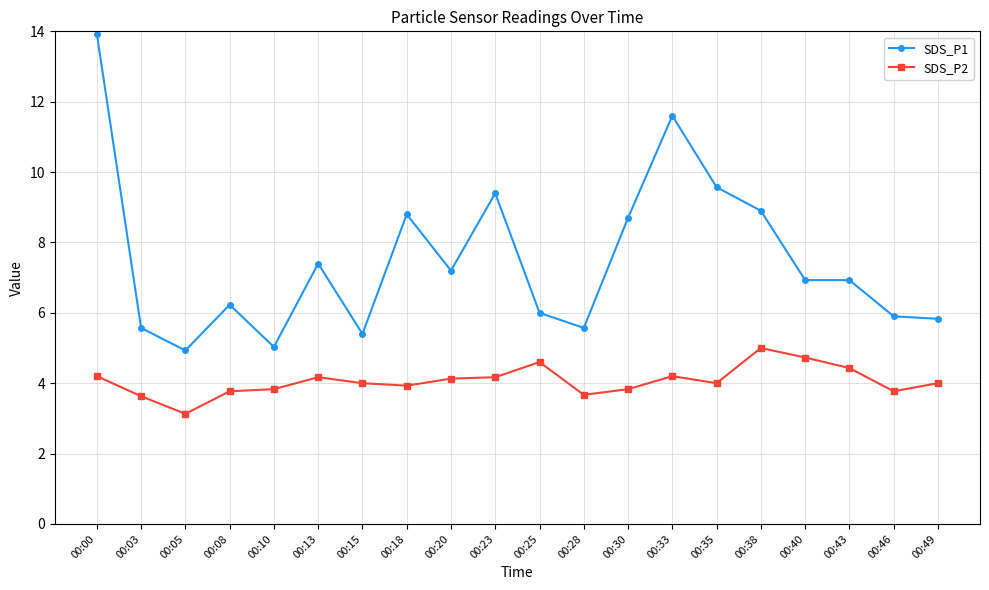

What value does the SDS_P2 series have at 00:08?

3.8